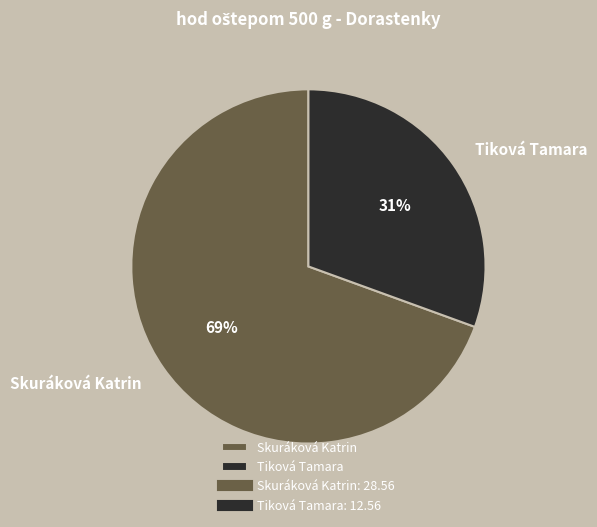

True or false: Skuráková Katrin accounts for 55% of the total.

False